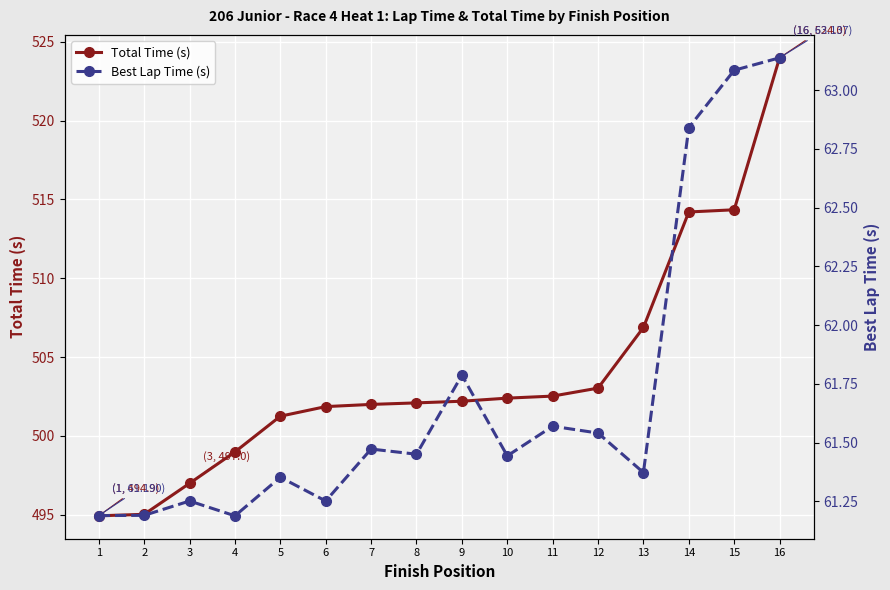

What value does the Total Time (s) series have at 12?

503.0